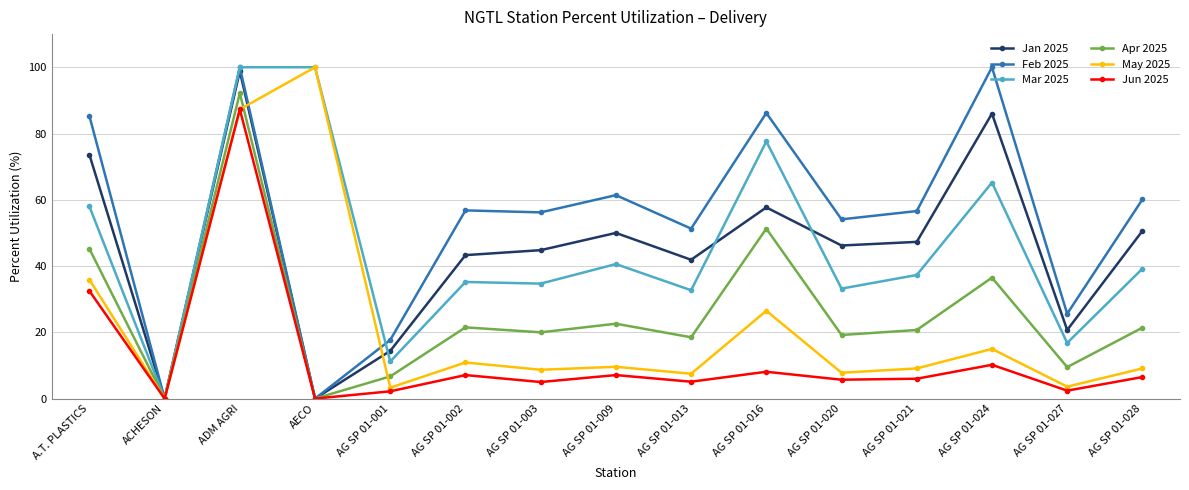

What is the highest value of the Mar 2025 series?

100.0